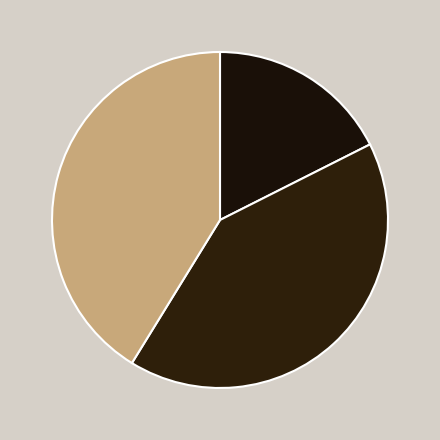

Is there a majority slice in this chart?

No